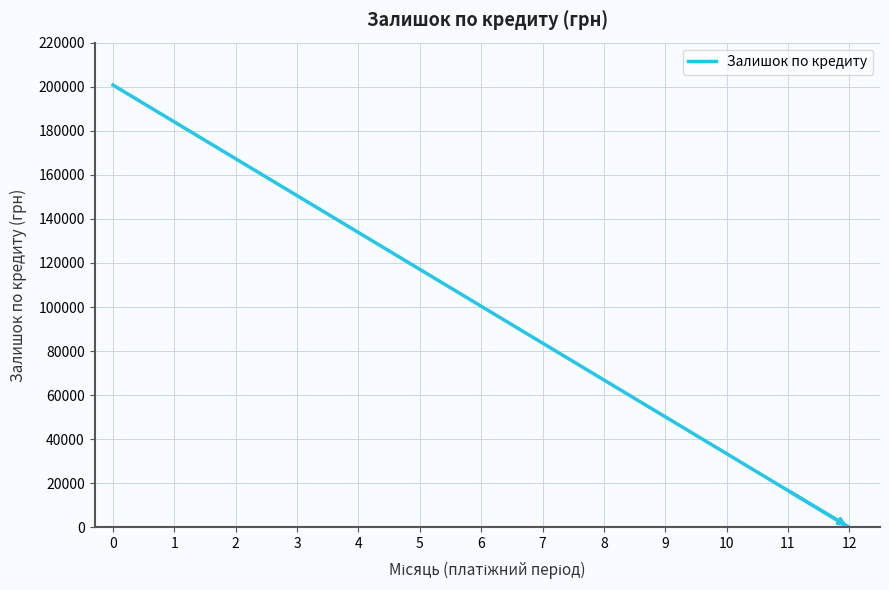

What is the change in value from 0 to 12?

-200750.0